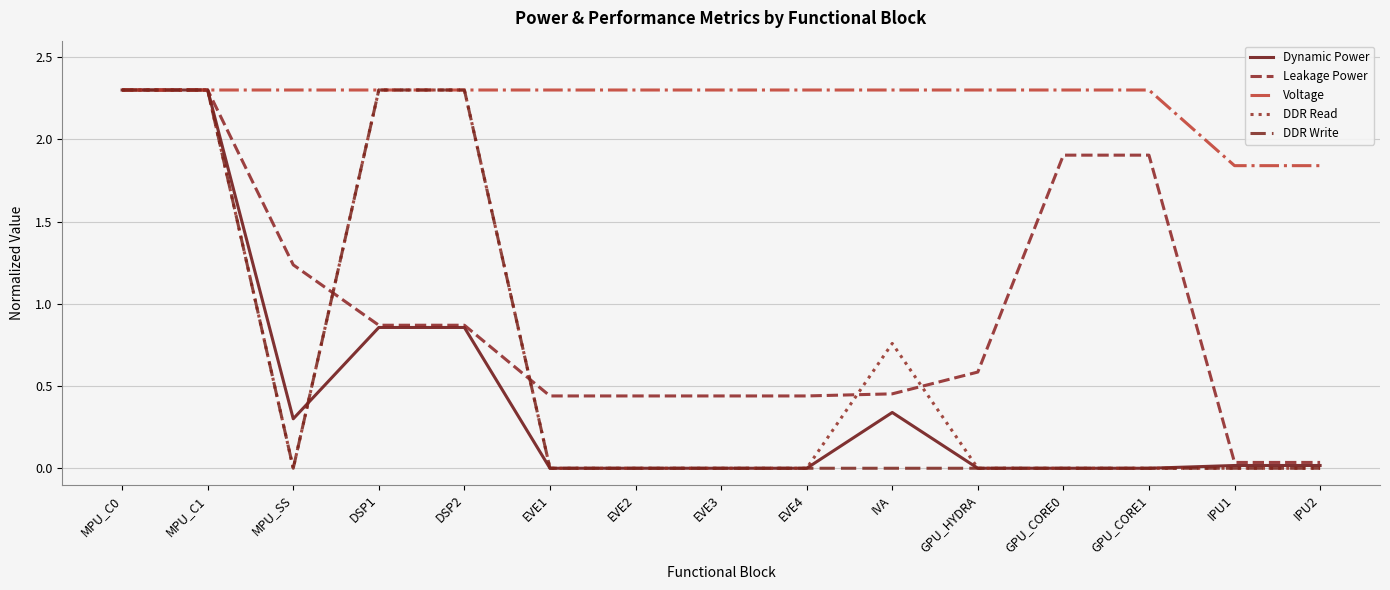

The value of Voltage at DSP2 is 2.3. True or false?

True